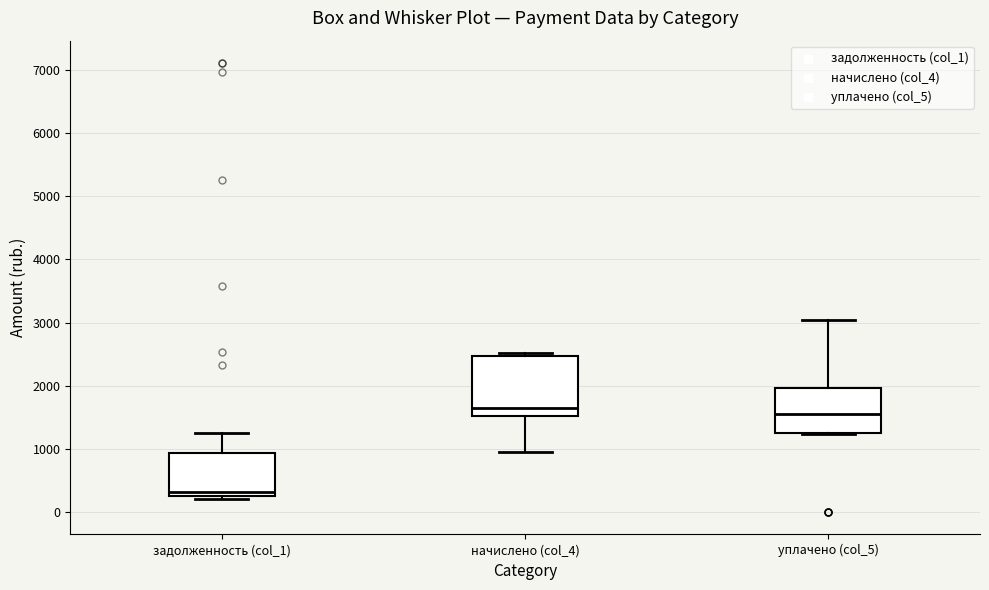

Where does the upper whisker of the box for задолженность (col_1) end on the y-axis? The values are not printed on the chart, so give them approximately, as read against the axis.

1300